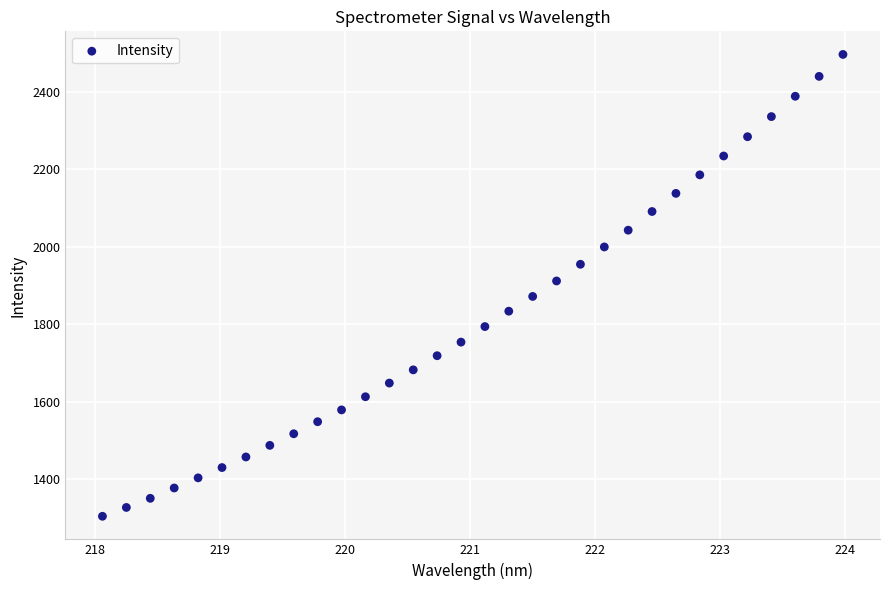

What is the range of Y values (max minus min)?

1191.4